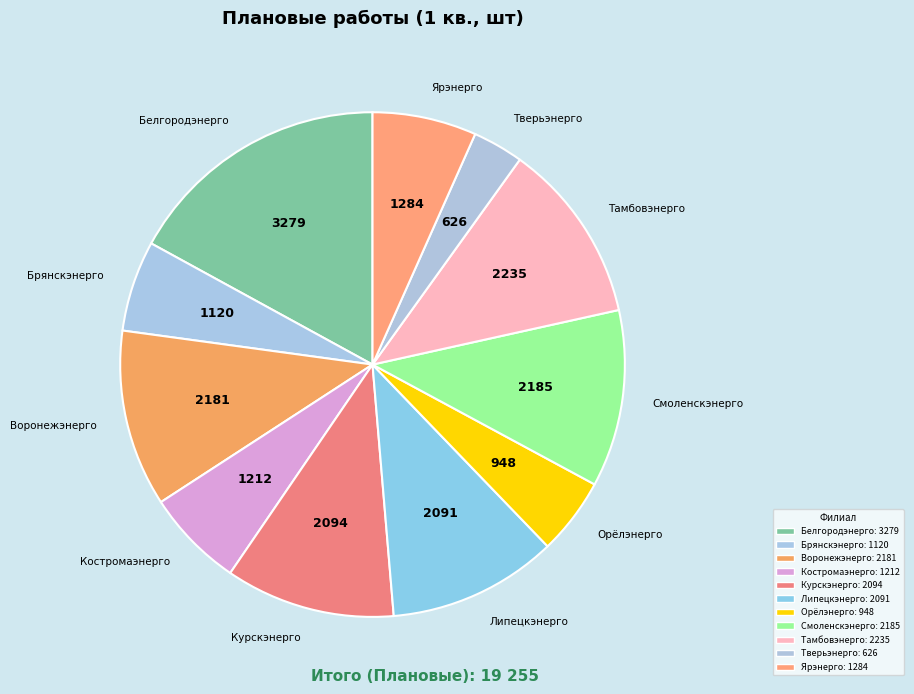

Which has a higher value, Орёлэнерго or Костромаэнерго?

Костромаэнерго